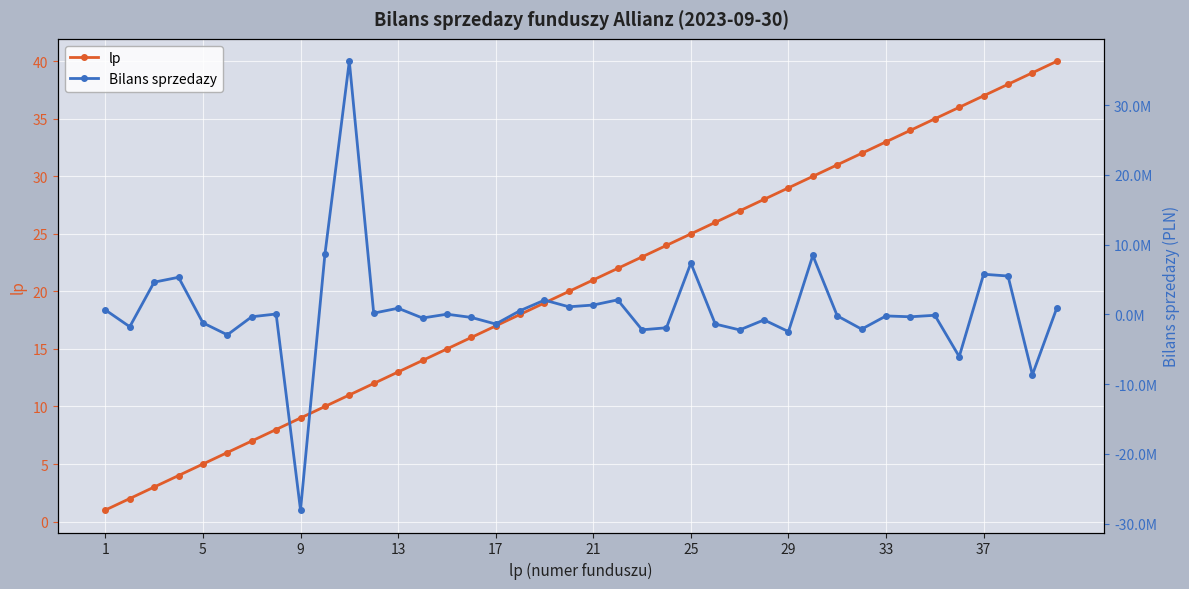

Reading right to left, what are all the values shown in this chart?

lp: 40.0	39.0	38.0	37.0	36.0	35.0	34.0	33.0	32.0	31.0	30.0	29.0	28.0	27.0	26.0	25.0	24.0	23.0	22.0	21.0	20.0	19.0	18.0	17.0	16.0	15.0	14.0	13.0	12.0	11.0	10.0	9.0	8.0	7.0	6.0	5.0	4.0	3.0	2.0	1.0
Bilans sprzedazy: 907866.8	-8656478.0	5499907.8	5755124.0	-6061472.3	-128738.2	-348354.6	-224852.6	-2121235.5	-209420.6	8444116.9	-2471212.1	-793713.7	-2229953.2	-1387537.1	7347798.3	-1924414.1	-2214683.1	2079785.6	1338317.6	1086247.0	2042766.7	531459.7	-1386797.0	-438639.3	23706.8	-524940.5	880210.9	175032.9	36299612.0	8607485.7	-28069082.4	51623.0	-343924.5	-2938882.2	-1218186.0	5317770.2	4617110.0	-1775207.4	638808.9